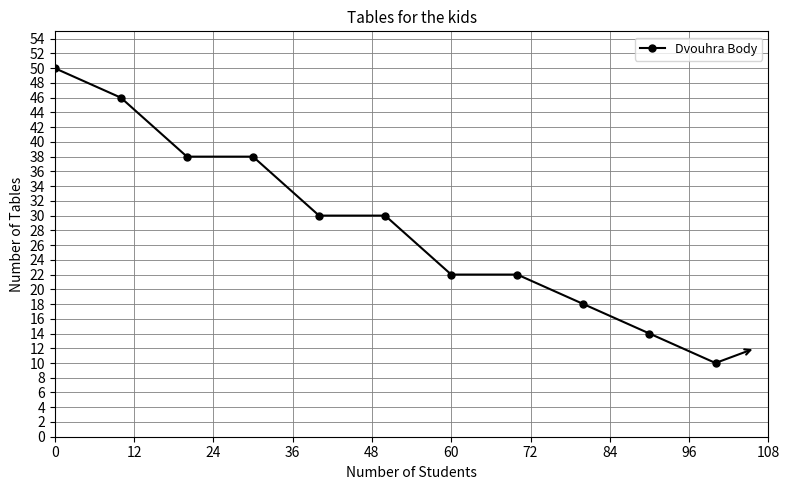

What is the average value?

29